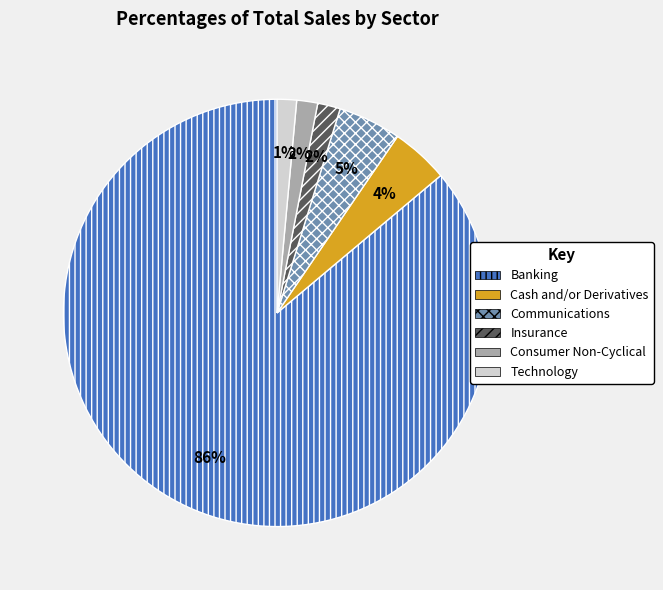

Which slice represents more than half of the pie?

Banking